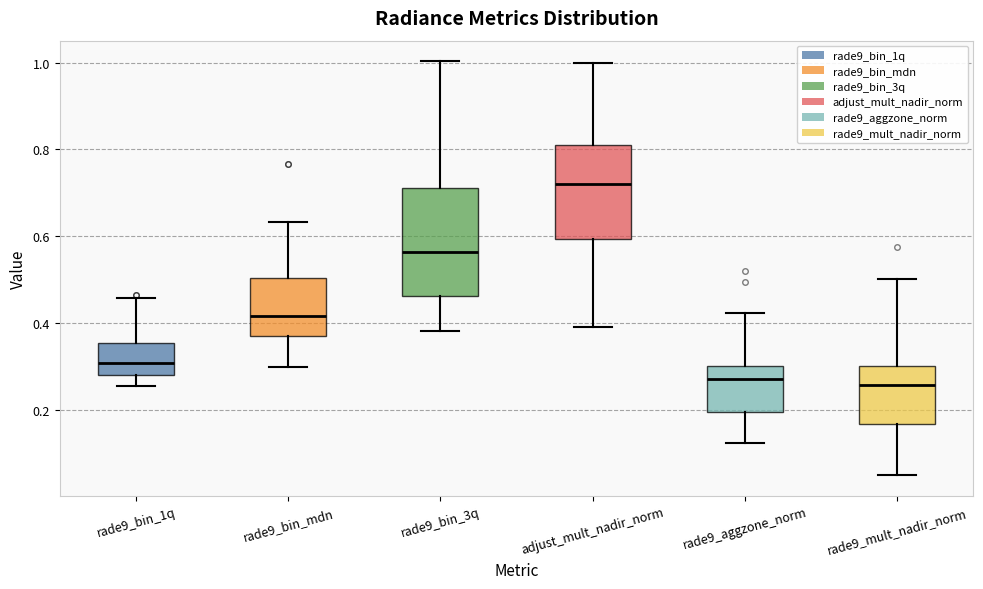

Which box has the highest median line?

adjust_mult_nadir_norm